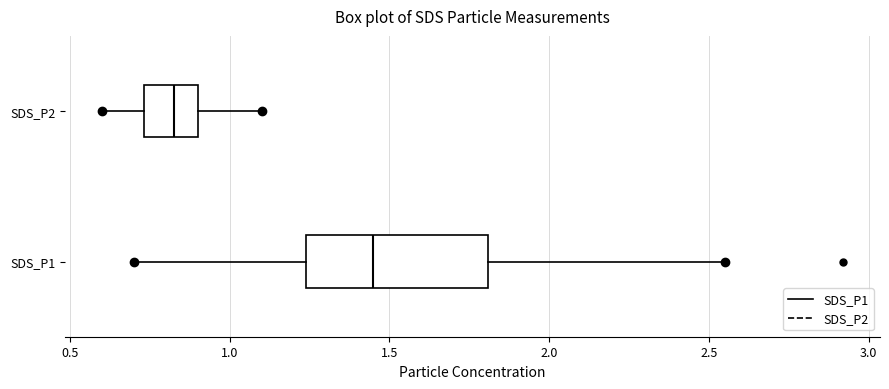

Reading bottom to top, transcribe this box plot: for each box, give where its median line is, the range the box spans, and where its two whiskers end, as read against the x-axis. The values are not printed on the chart, so give them approximately, as read against the axis.

SDS_P1: median 1.45, box 1.25 to 1.80, whiskers 0.70 to 2.55
SDS_P2: median 0.85, box 0.75 to 0.90, whiskers 0.60 to 1.10